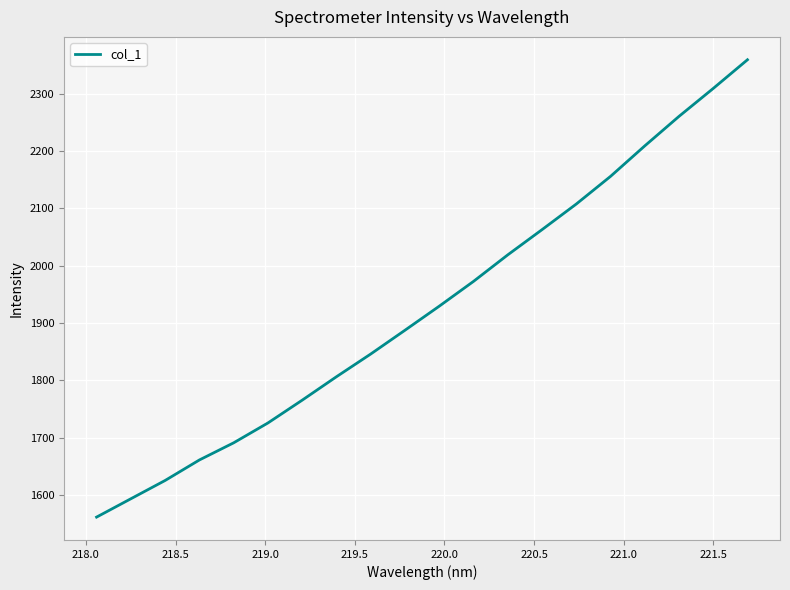

What is the maximum value shown in the chart?

2359.2